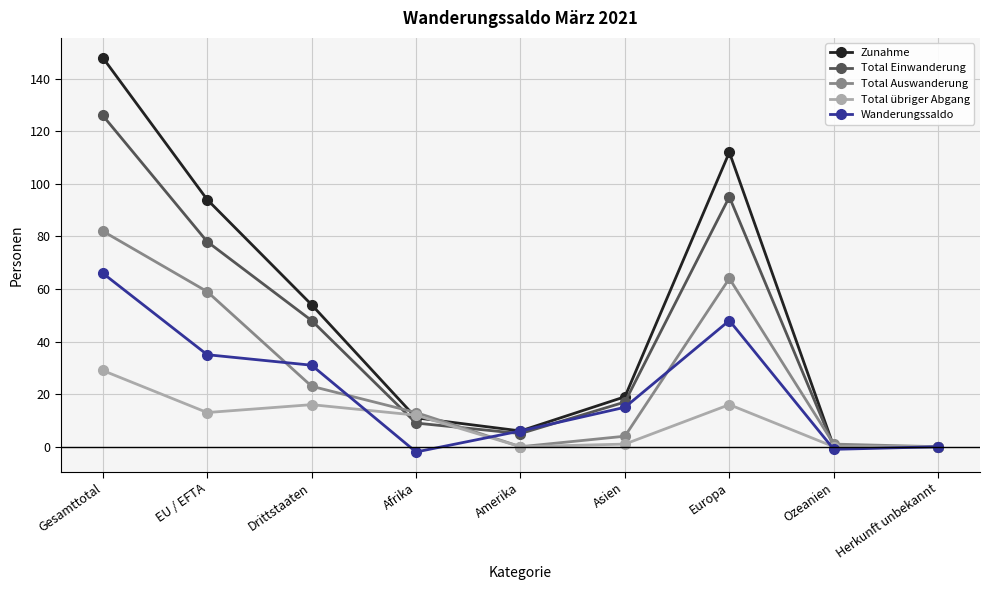

What is the maximum value shown in the chart?

148